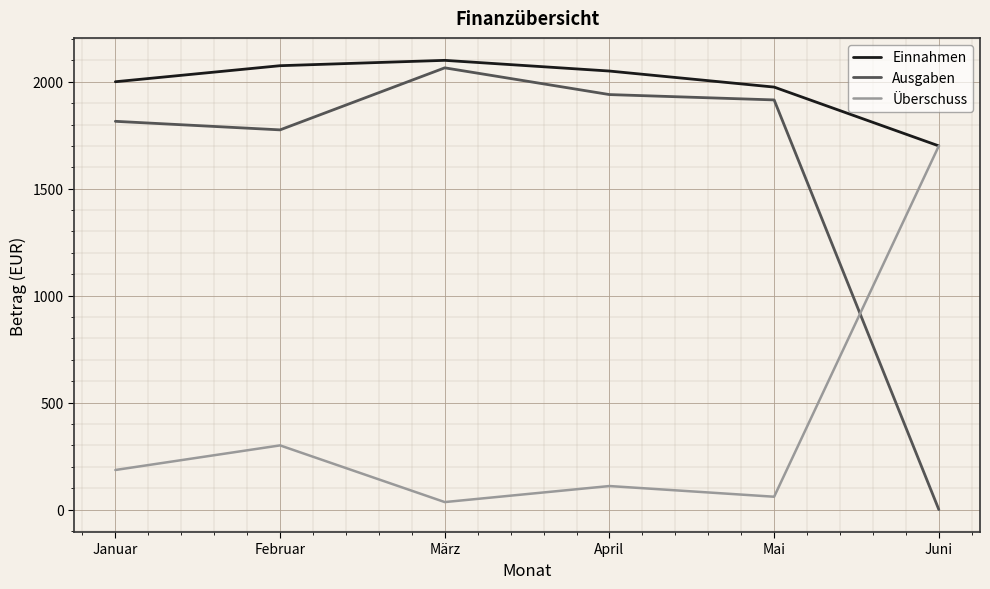

At how many categories does at least one series exceed 1112?

6